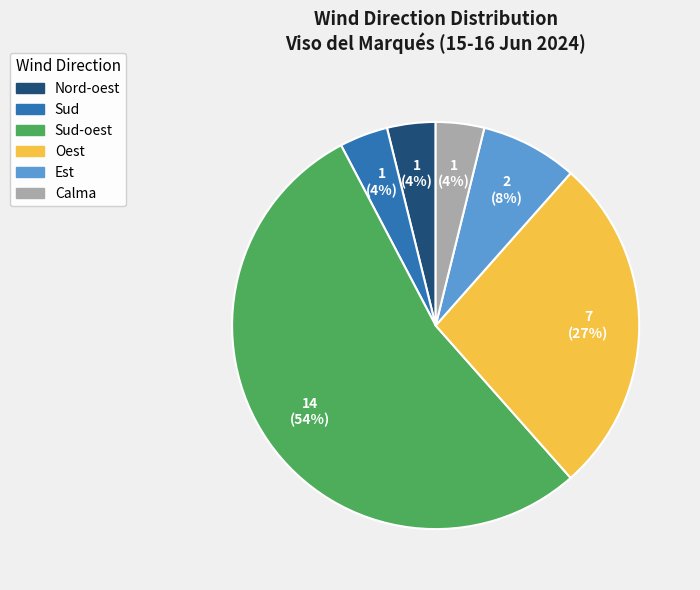

To the nearest percent, what is the difference between the largest and smallest slice percentages?

50%